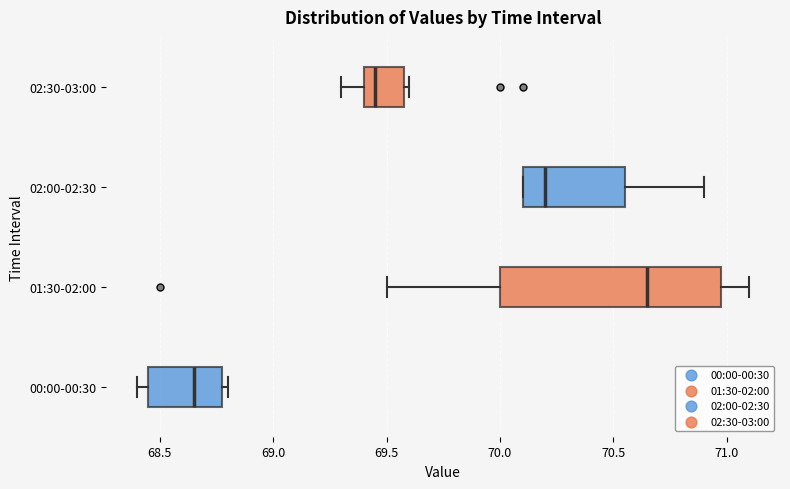

Where is the left edge of the box for 02:00-02:30 on the x-axis? The values are not printed on the chart, so give them approximately, as read against the axis.

70.10